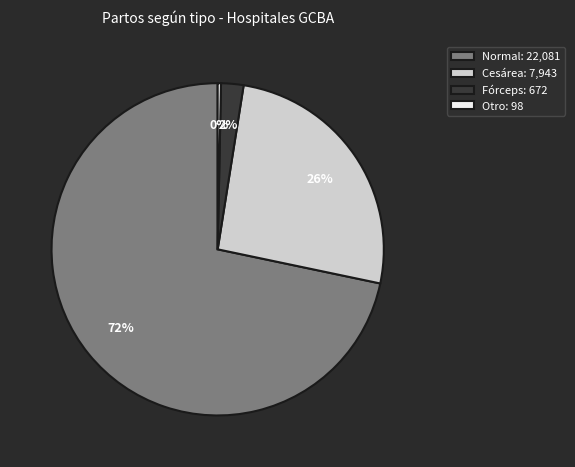

Which has a higher value, Normal: 22,081 or Otro: 98?

Normal: 22,081